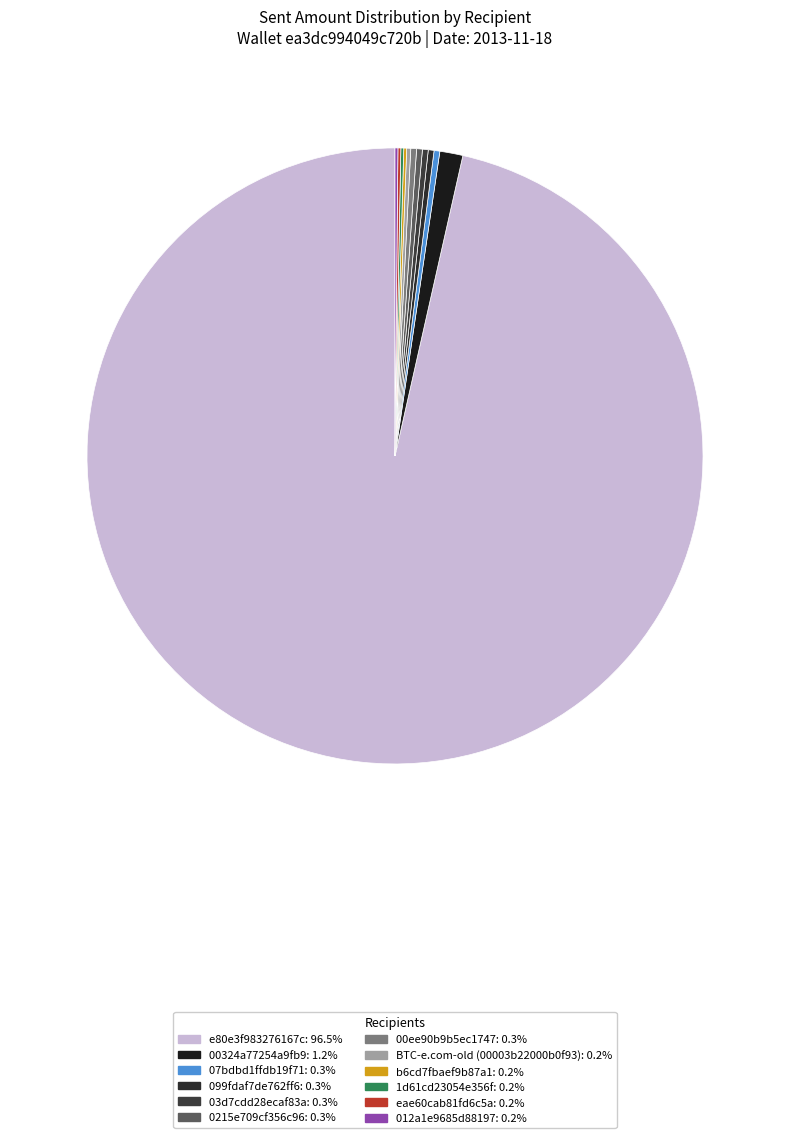

Combined, what portion of the pie is 0215e709cf356c96 and eae60cab81fd6c5a?

0.5%